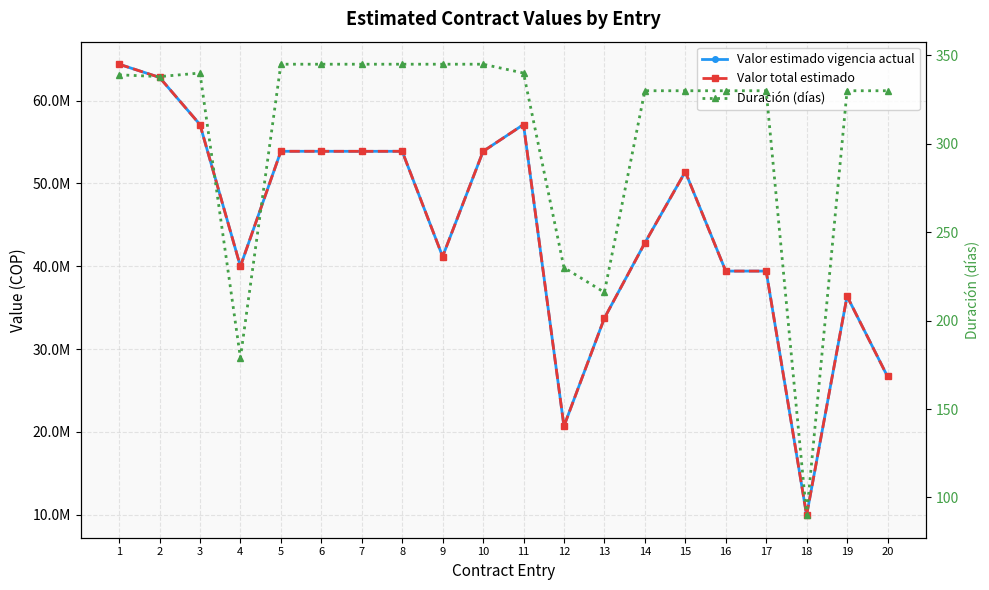

What is the value of the Duración (días) point at the 18th from the left?

90